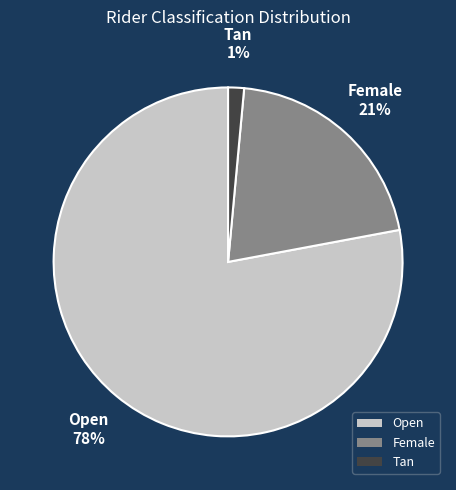

Which slice represents more than half of the pie?

Open